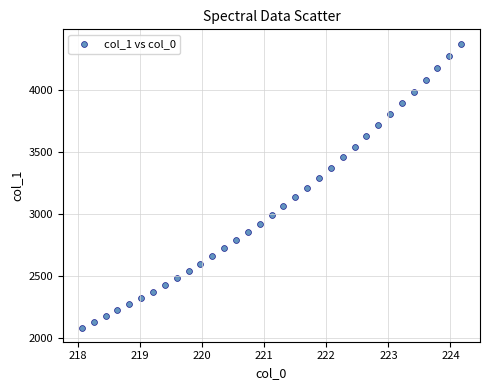

What is the range of Y values (max minus min)?

2294.9